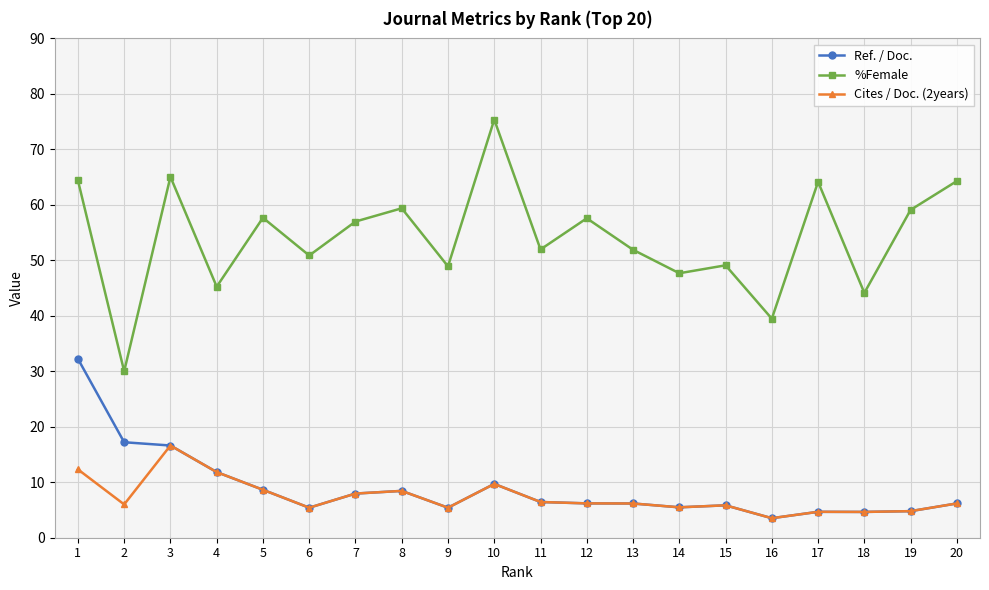

What is the sum of all %Female values?

1083.3